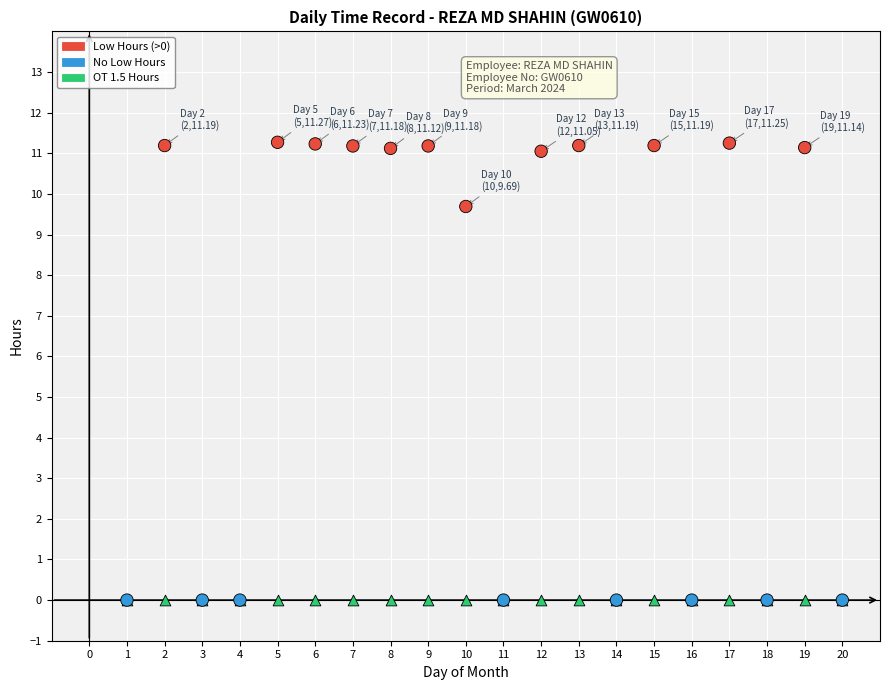

Across all series, what Y value is closest to 5?

9.7